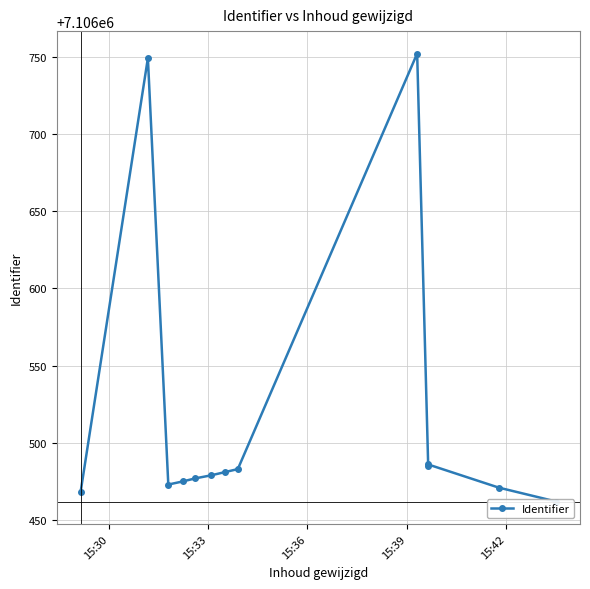

What is the difference between the maximum and minimum values?

290